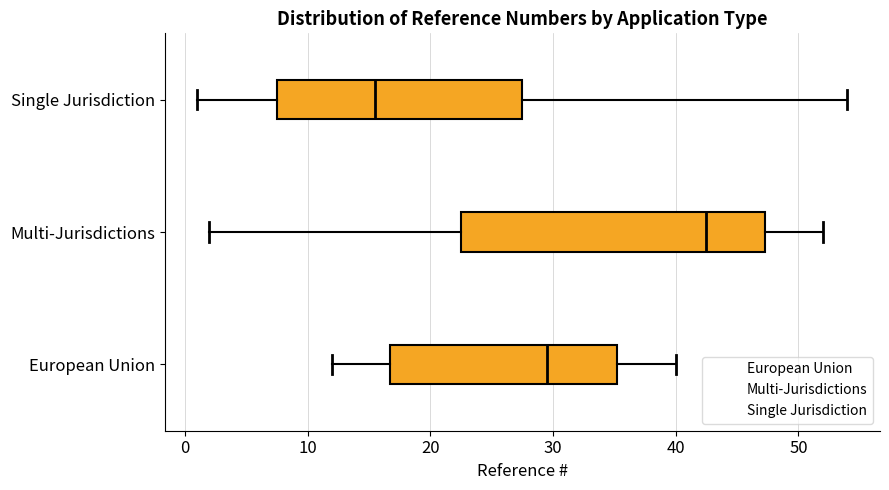

Where does the right whisker of the box for Single Jurisdiction end on the x-axis? The values are not printed on the chart, so give them approximately, as read against the axis.

54